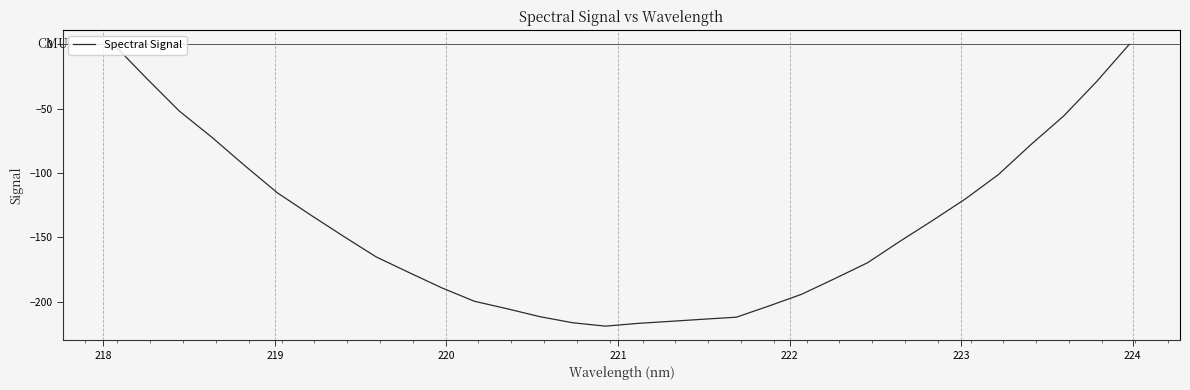

What is the smallest value displayed?

-218.9